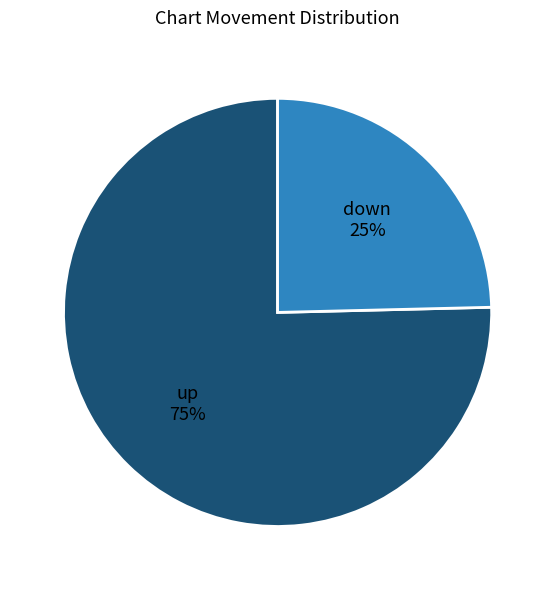

Do up and down together represent more than half of the pie?

Yes